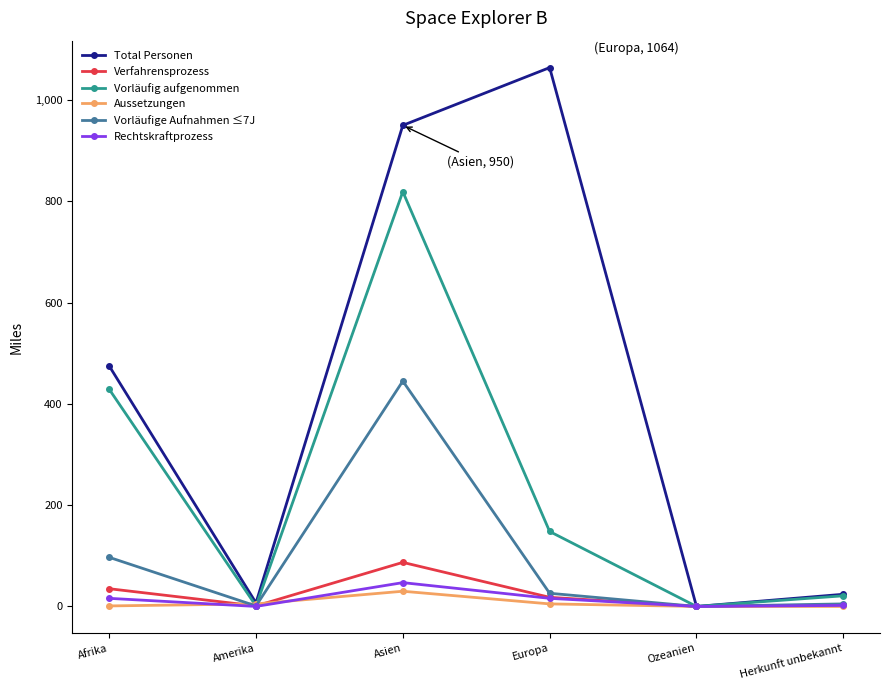

Which label corresponds to the largest value in the chart?

Europa